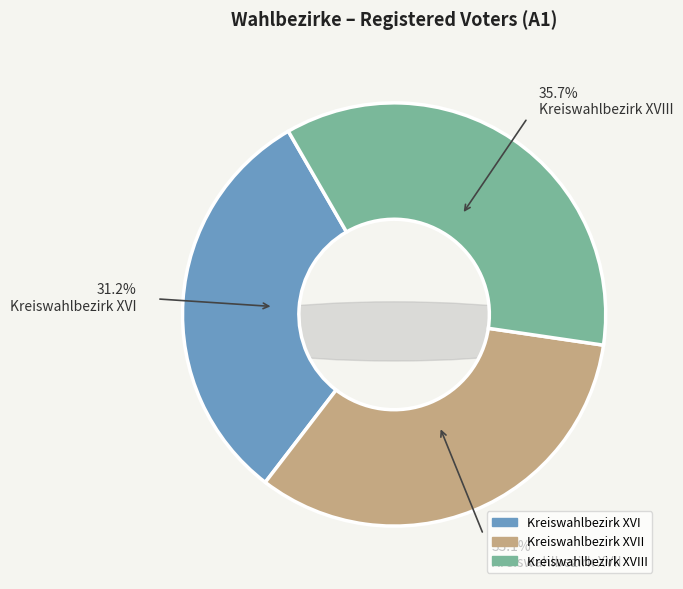

Combined, do Kreiswahlbezirk XVI and Kreiswahlbezirk XVIII account for over 50%?

Yes